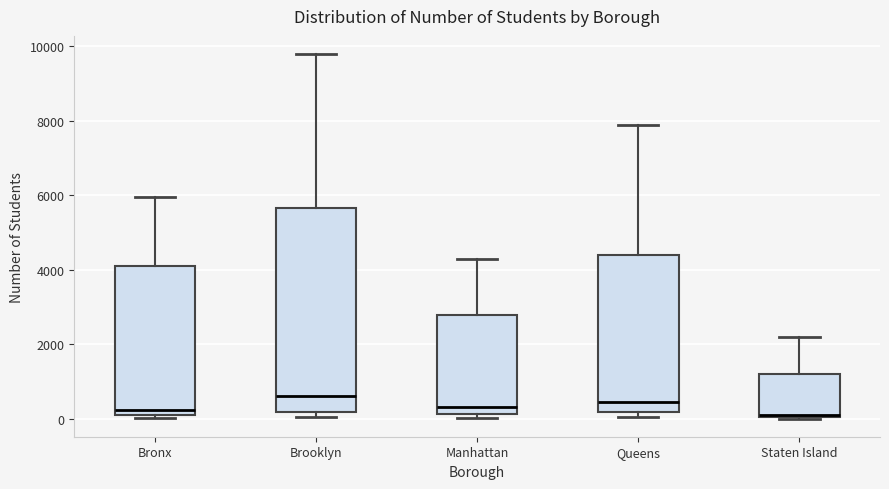

Reading left to right, read every box against the y-axis: the position of its median line, the range the box covers, and the ends of its whiskers. The values are not printed on the chart, so give them approximately, as read against the axis.

Bronx: median 200 (just above the box's lower edge), box 200 to 4200, whiskers 0 to 6000
Brooklyn: median 600, box 200 to 5600, whiskers 0 to 9800
Manhattan: median 400, box 200 to 2800, whiskers 0 to 4400
Queens: median 400, box 200 to 4400, whiskers 0 to 8000
Staten Island: median 200, box 0 to 1200, whiskers 0 to 2200